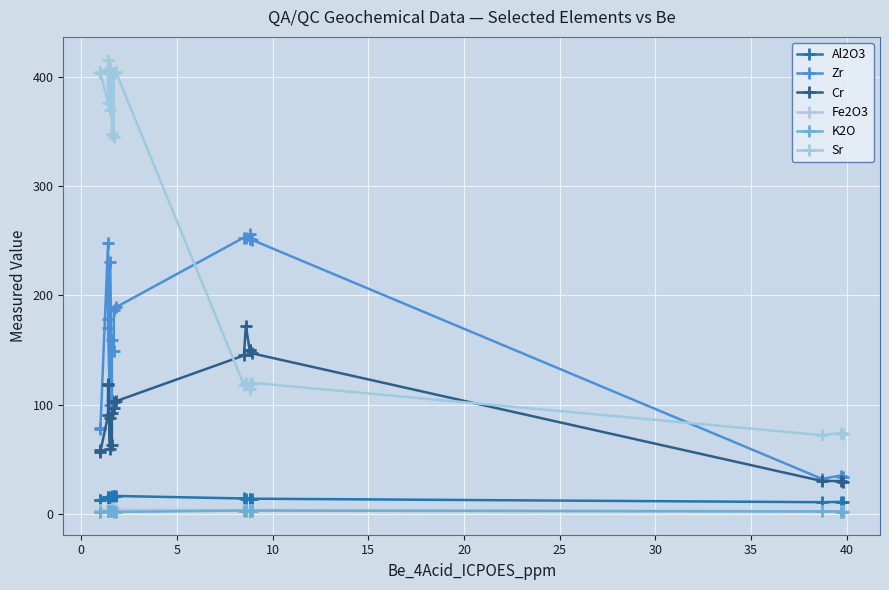

True or false: Al2O3 has a value of 6.4 at 12.

False